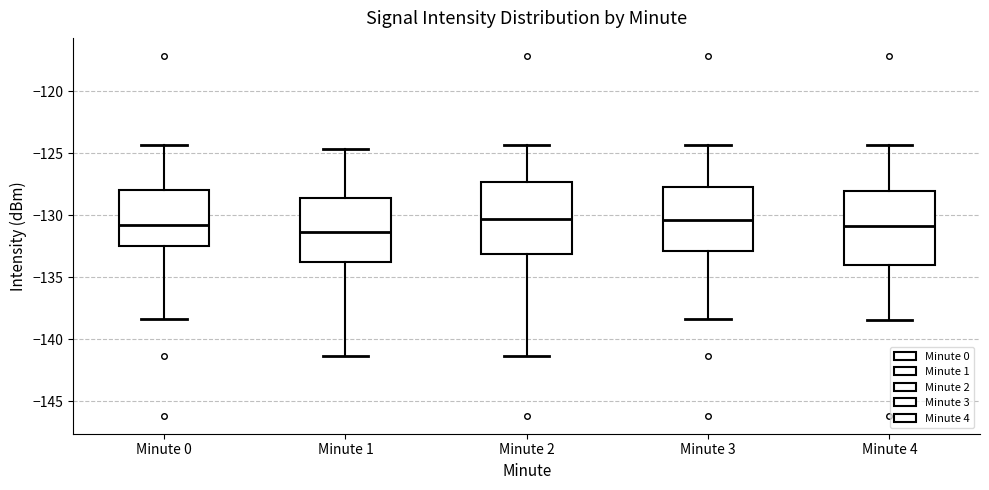

Where does the median line of the box for Minute 3 sit on the y-axis? The values are not printed on the chart, so give them approximately, as read against the axis.

-130.5